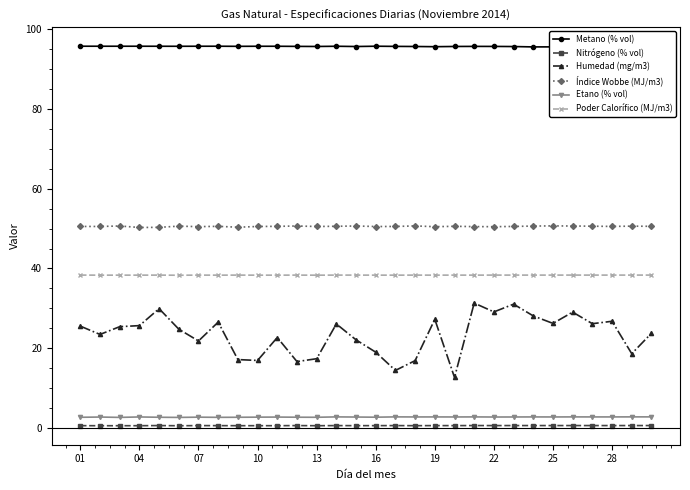

Does the chart have visible grid lines?

No